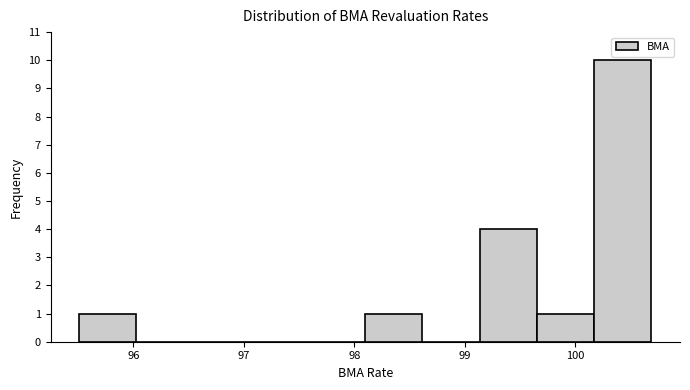

Reading left to right, list every bar in this chart as the range it spans on the x-axis followed by its height. Neither the bar edges nor the heights are printed on the chart, so give them approximately, as read against the axes.

95.5 to 96.0: 1
96.0 to 96.5: 0
96.5 to 97.1: 0
97.1 to 97.6: 0
97.6 to 98.1: 0
98.1 to 98.6: 1
98.6 to 99.1: 0
99.1 to 99.7: 4
99.7 to 100.2: 1
100.2 to 100.7: 10